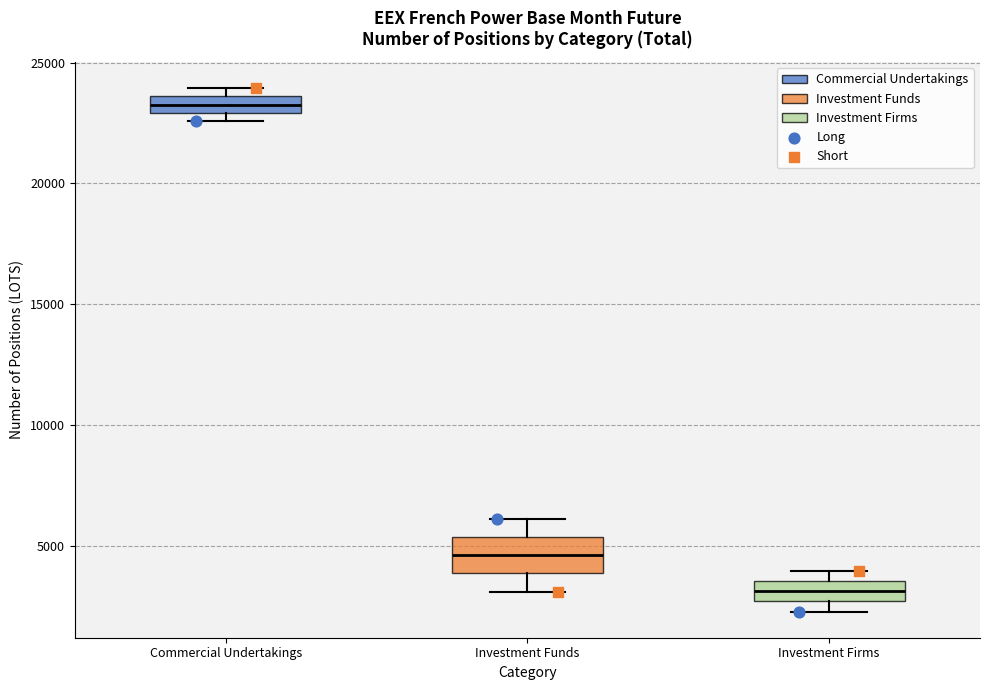

Which box's median line is the highest?

Commercial Undertakings